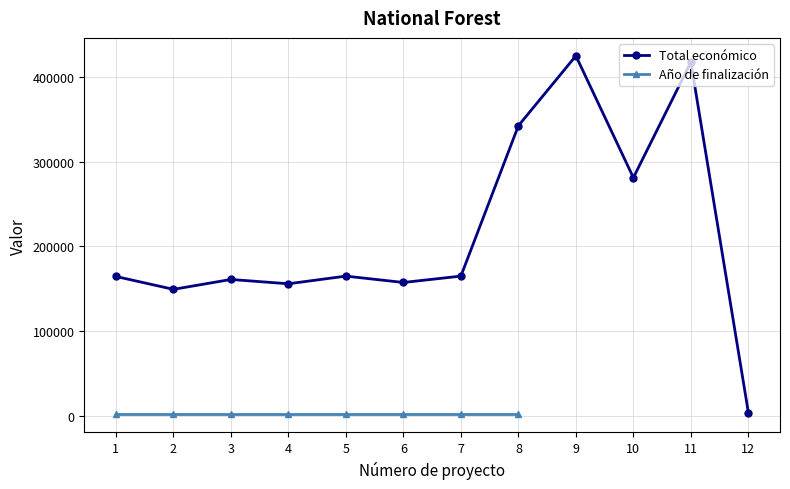

Where is the first local minimum for Total económico?

2